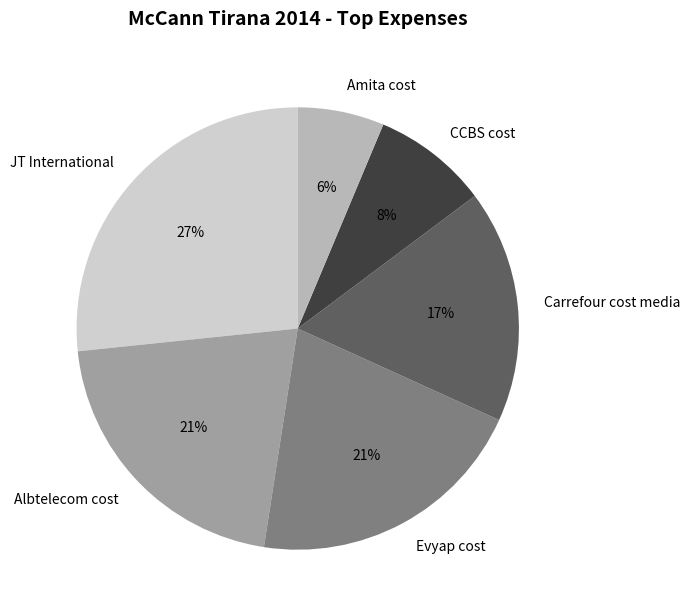

What percentage is the CCBS cost slice, to the nearest percent?

8%